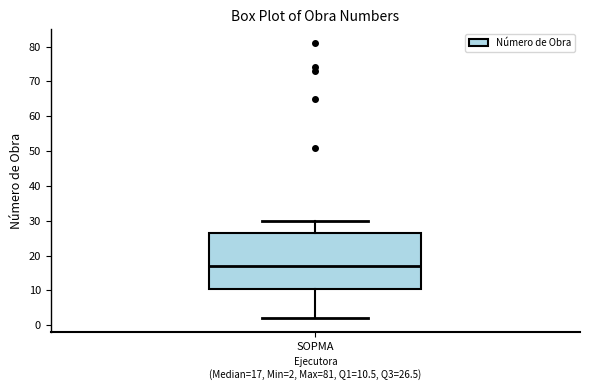

Transcribe this box plot: give where the median line is, the range the box spans, and where the two whiskers end, as read against the y-axis. The values are not printed on the chart, so give them approximately, as read against the axis.

median 17, box 11 to 27, whiskers 2 to 30